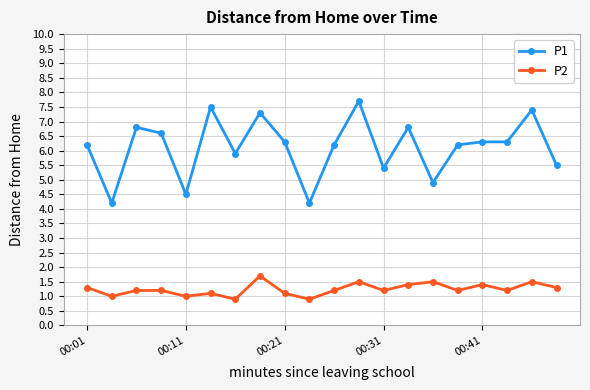

Which series has the largest total across all categories?

P1